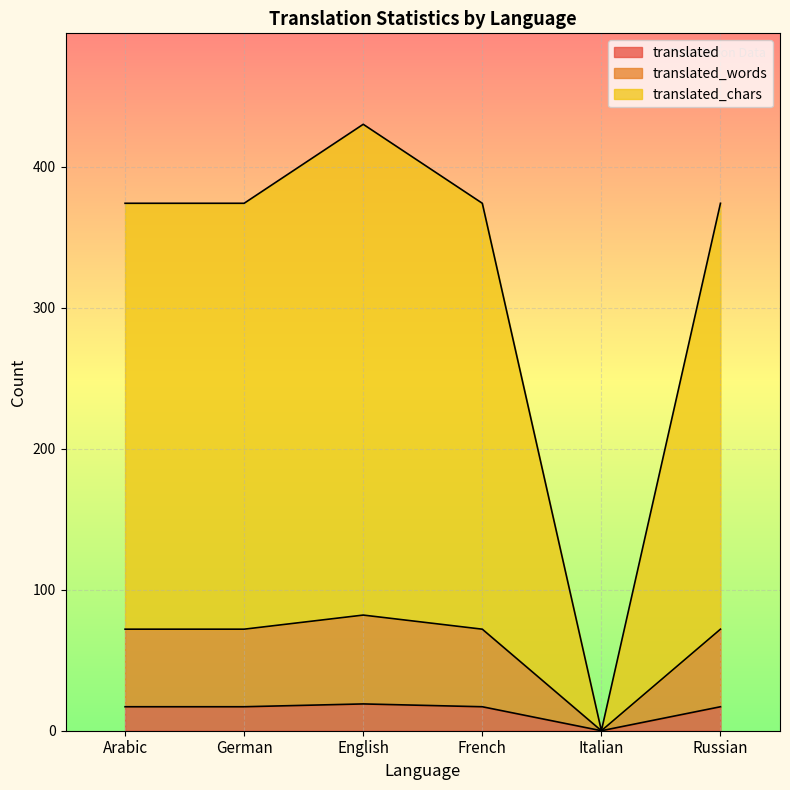

What are all the series names shown in the legend?

translated, translated_words, translated_chars